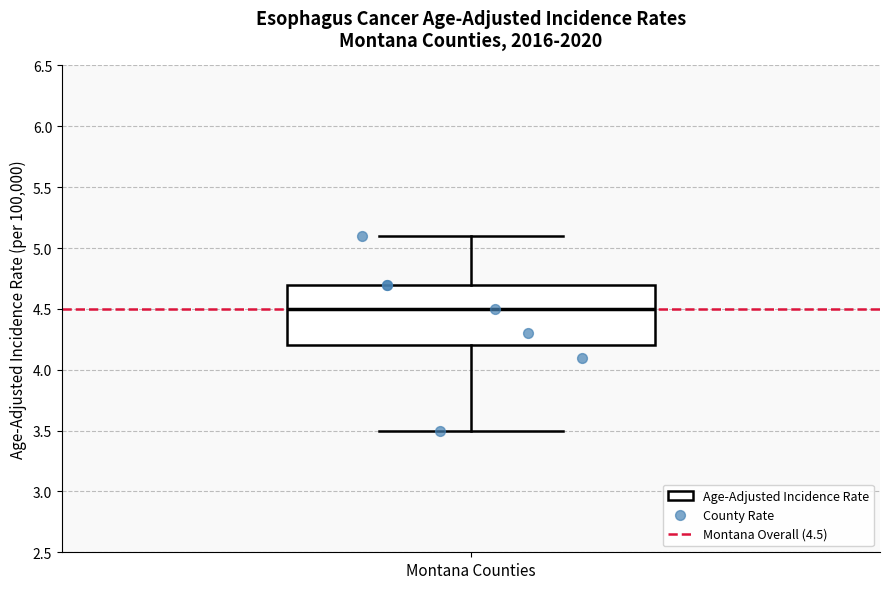

Transcribe this box plot: give where the median line is, the range the box spans, and where the two whiskers end, as read against the y-axis. The values are not printed on the chart, so give them approximately, as read against the axis.

median 4.5, box 4.2 to 4.7, whiskers 3.5 to 5.1